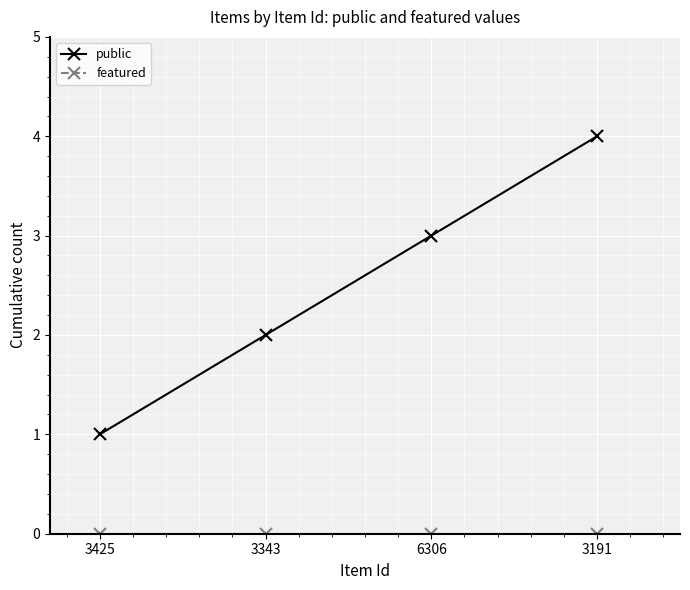

What is the maximum value shown in the chart?

4